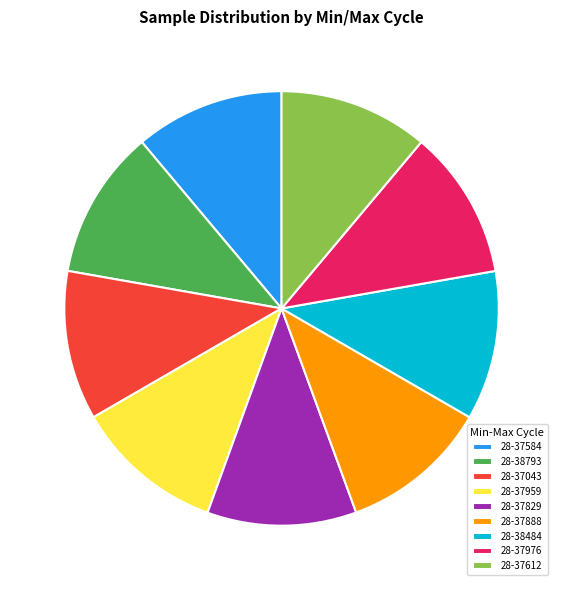

Is there a majority slice in this chart?

No